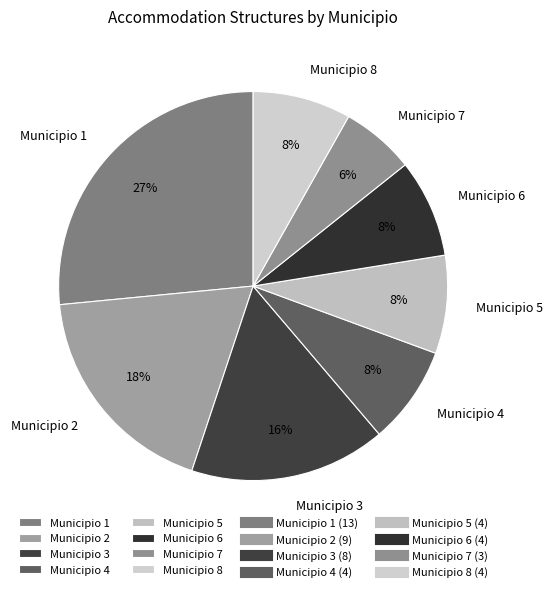

How many segments does this pie chart have?

8